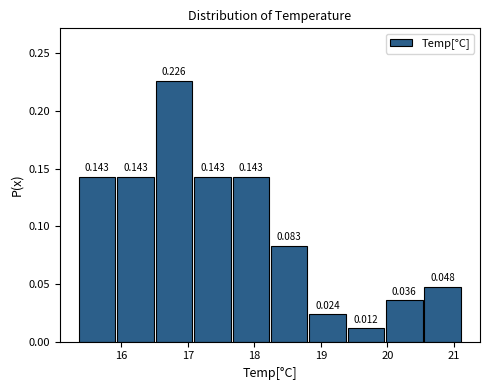

How tall is the bar that spans 20.0 to 20.5 on the x-axis? The bar edges are not printed on the chart, so give them approximately, as read against the axis.

0.036